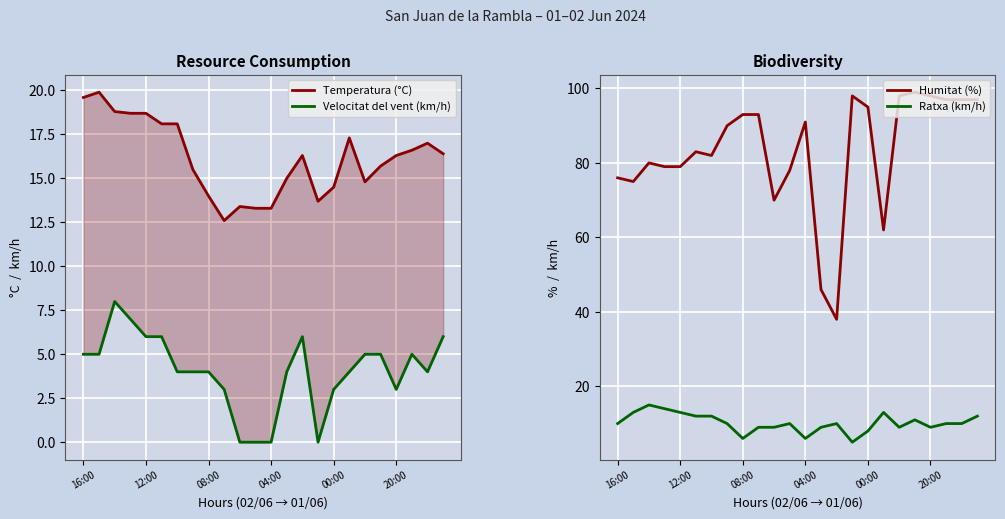

True or false: Humitat (%) and Ratxa (km/h) intersect in this chart.

False